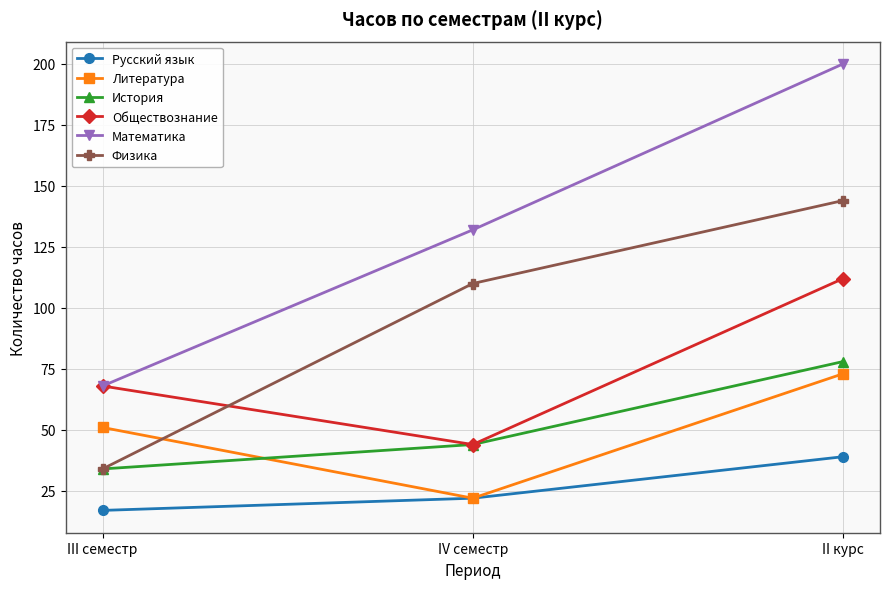

What is the difference between the maximum and second lowest values in the Литература series?

22